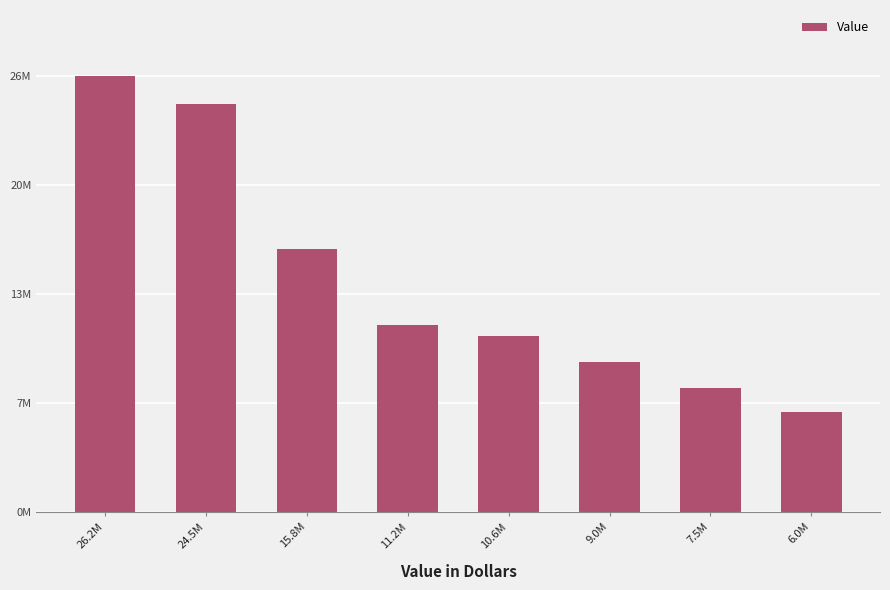

List the labels in order of value, largest first.

26.2M, 24.5M, 15.8M, 11.2M, 10.6M, 9.0M, 7.5M, 6.0M